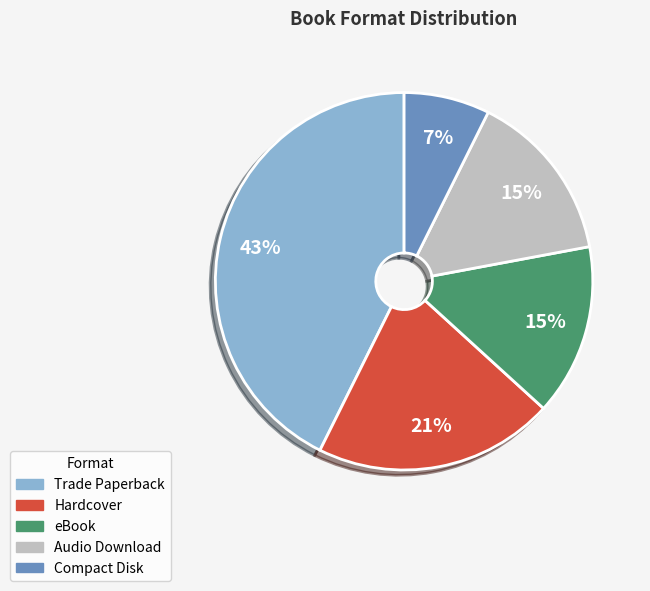

To the nearest percent, what portion does Compact Disk represent?

7%